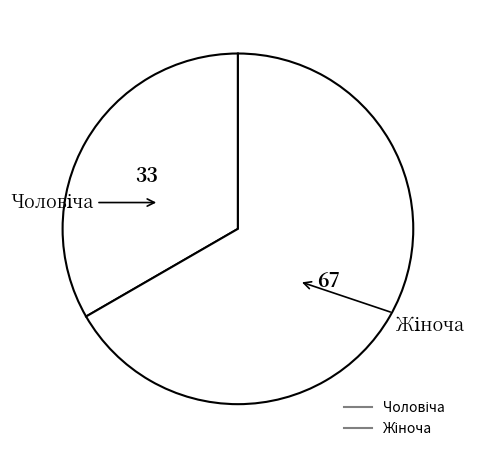

Is it true that Чоловіча is 33% of the pie?

True